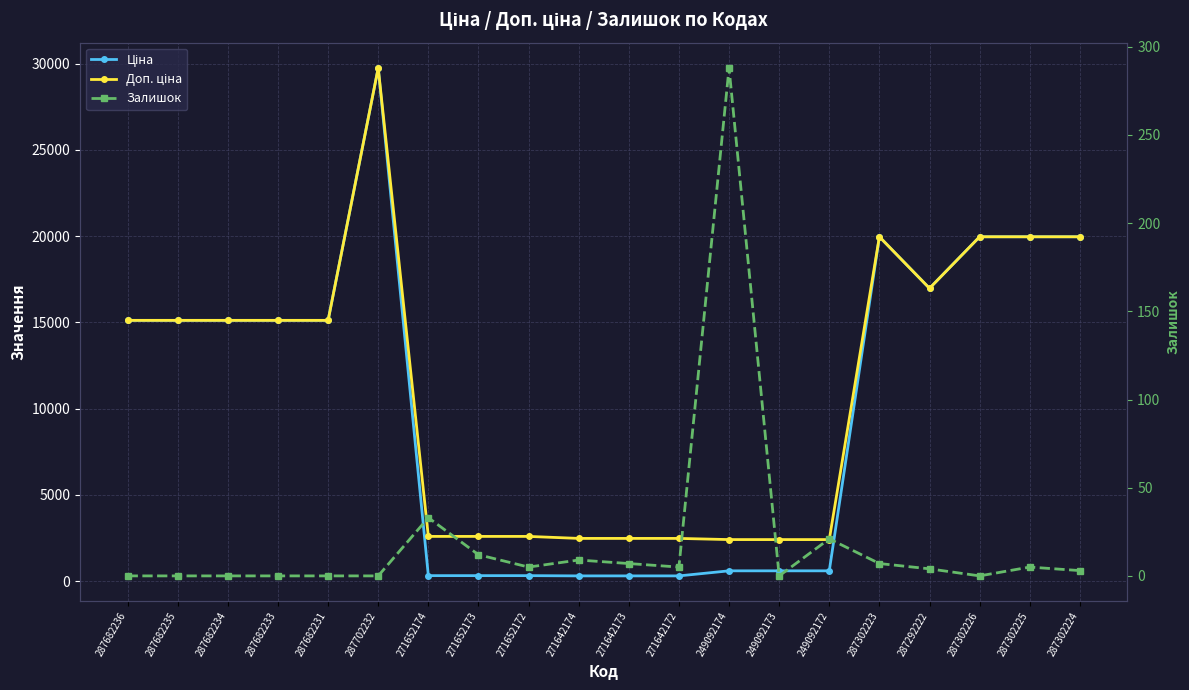

How many lines are shown in the chart?

3